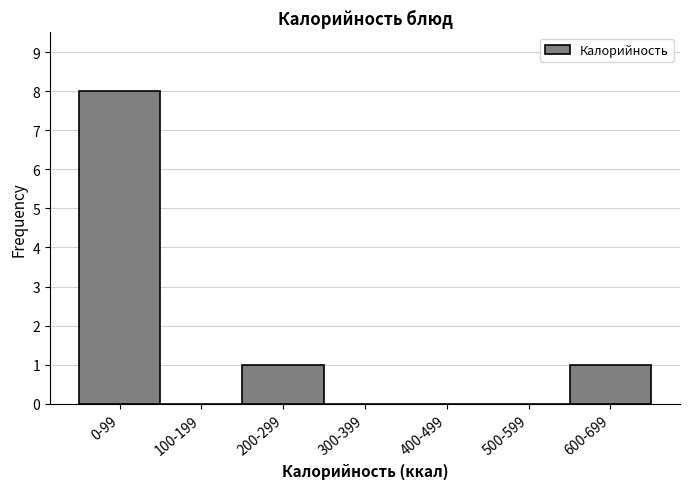

Reading left to right, transcribe all the data shown in this chart.

0-99=8	100-199=0	200-299=1	300-399=0	400-499=0	500-599=0	600-699=1